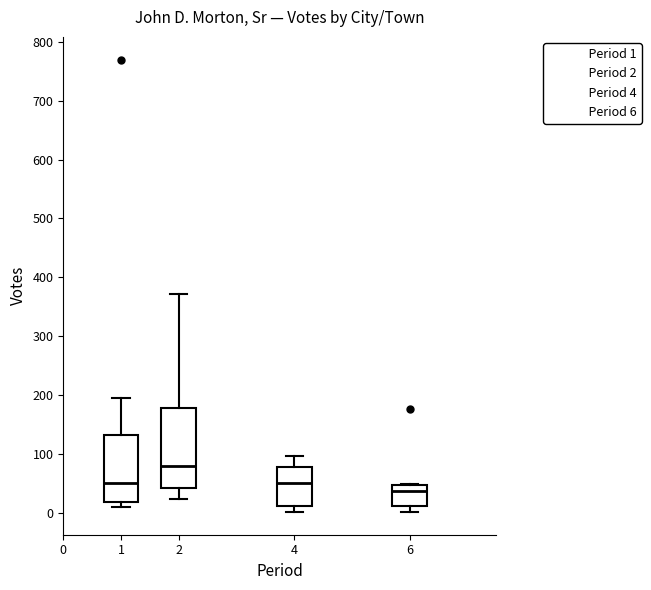

Where does the median line of the box at x = 1 sit on the y-axis? The values are not printed on the chart, so give them approximately, as read against the axis.

50